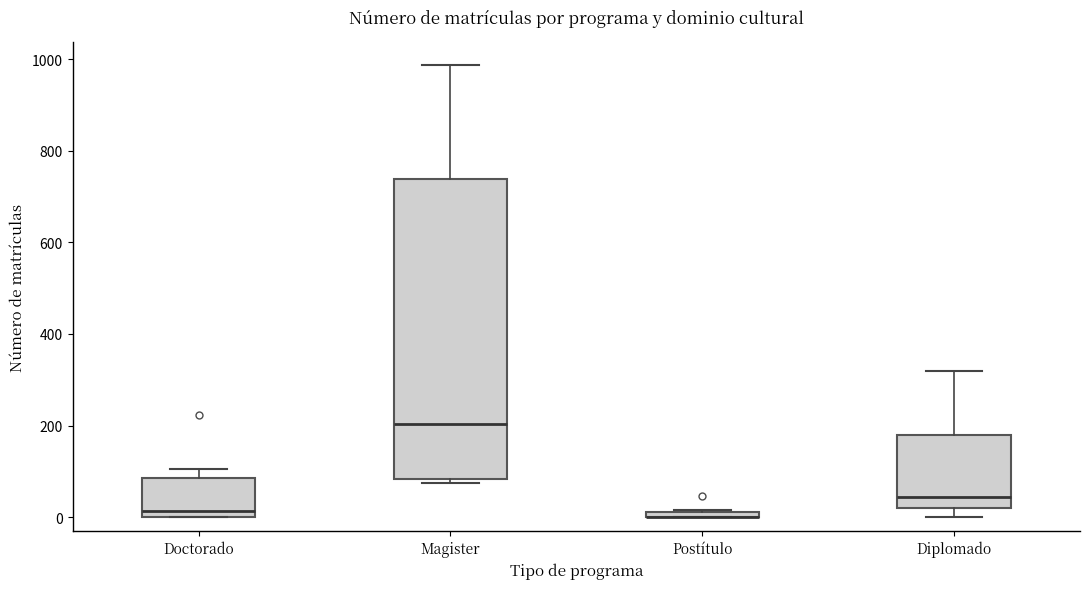

Where is the upper edge of the box for Postítulo on the y-axis? The values are not printed on the chart, so give them approximately, as read against the axis.

20